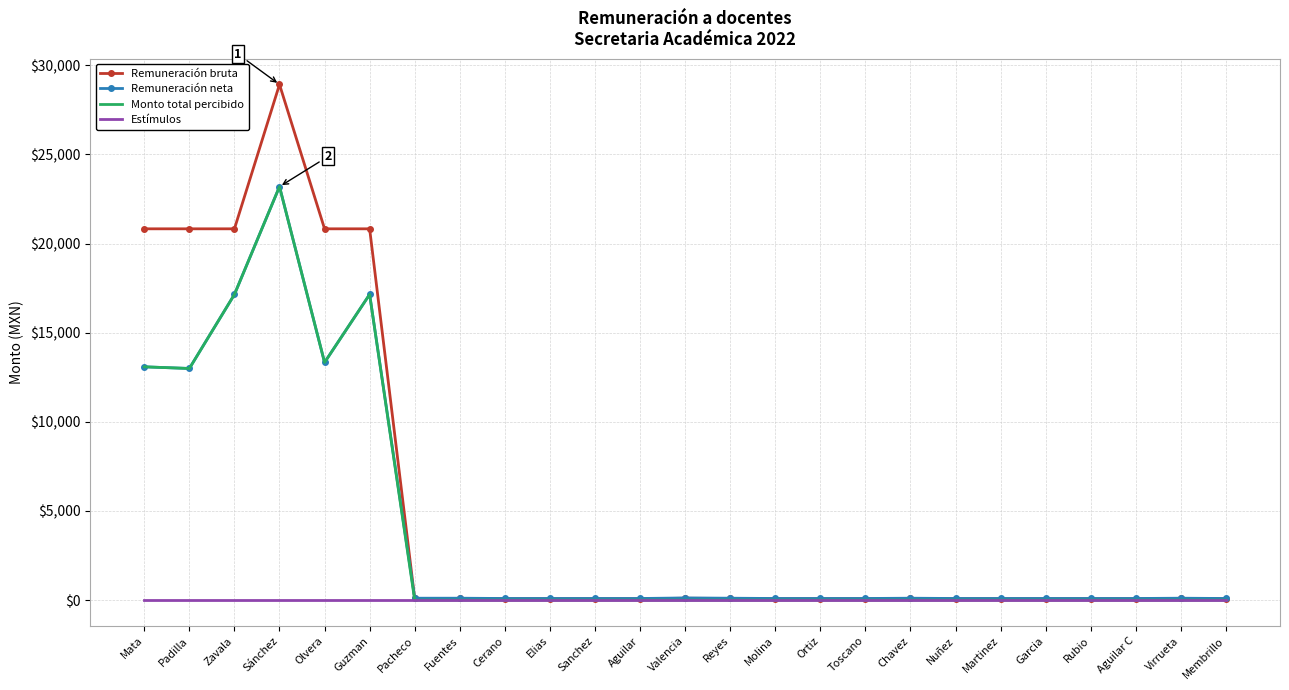

What is the maximum value shown in the chart?

28923.6